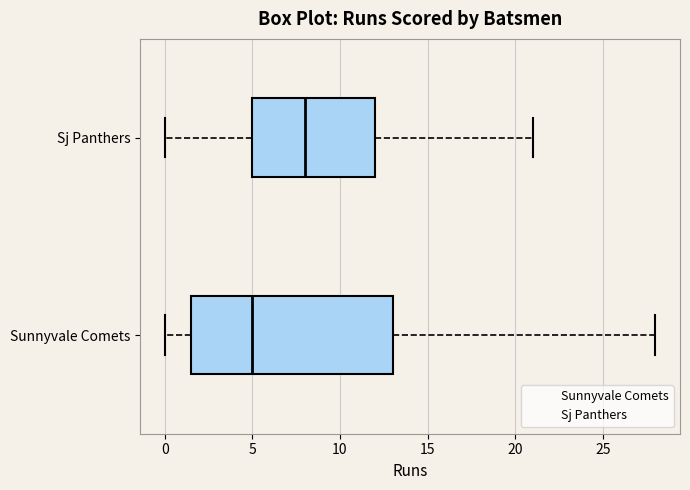

Reading bottom to top, transcribe this box plot: for each box, give where its median line is, the range the box spans, and where its two whiskers end, as read against the x-axis. The values are not printed on the chart, so give them approximately, as read against the axis.

Sunnyvale Comets: median 5.0, box 1.5 to 13.0, whiskers 0.0 to 28.0
Sj Panthers: median 8.0, box 5.0 to 12.0, whiskers 0.0 to 21.0